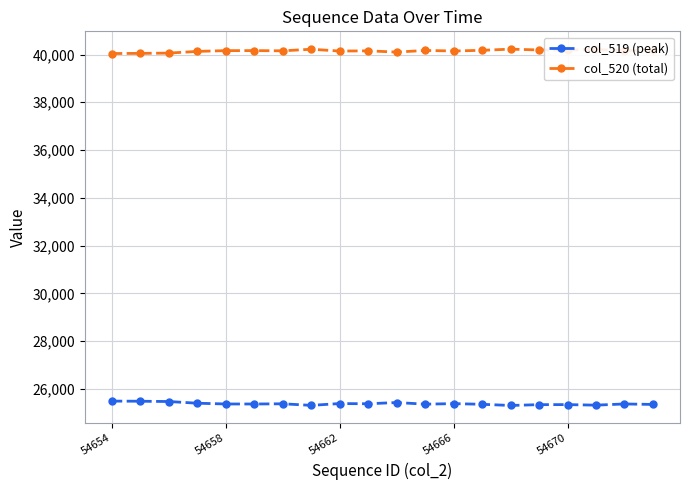

Rank the series by their maximum value, from highest to lowest.

col_520 (total), col_519 (peak)